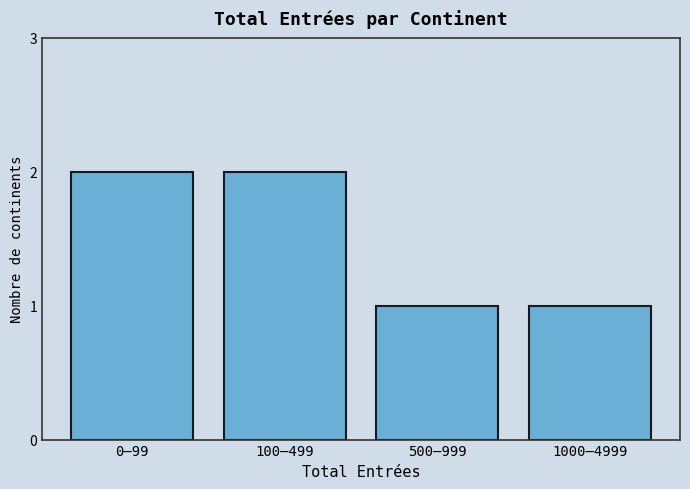

Reading left to right, list all the values displayed in this chart.

0–99=2	100–499=2	500–999=1	1000–4999=1